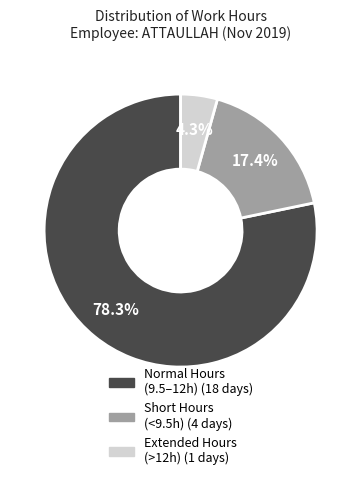

Is there any slice that represents more than half of the pie?

Yes